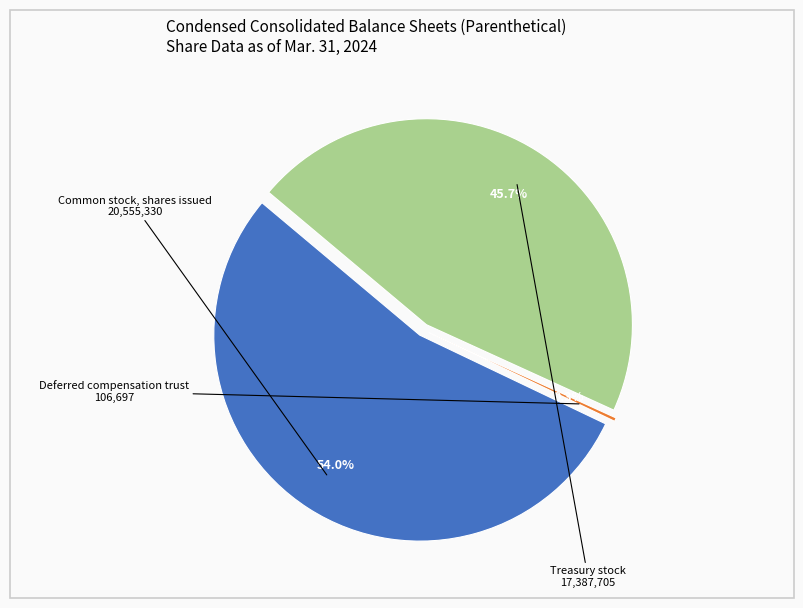

True or false: Treasury stock accounts for 46% of the total.

True